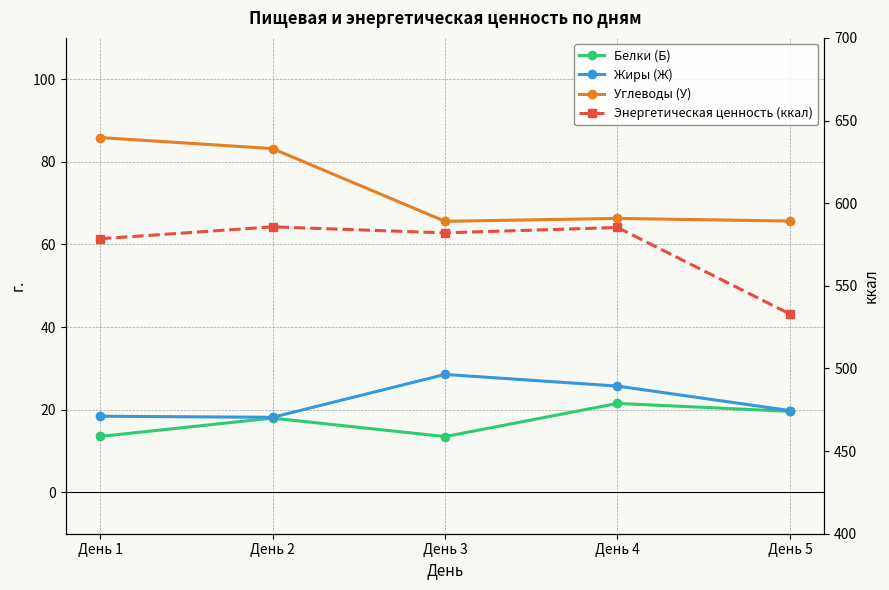

Is it true that Белки (Б) equals 32.6 at День 5?

False